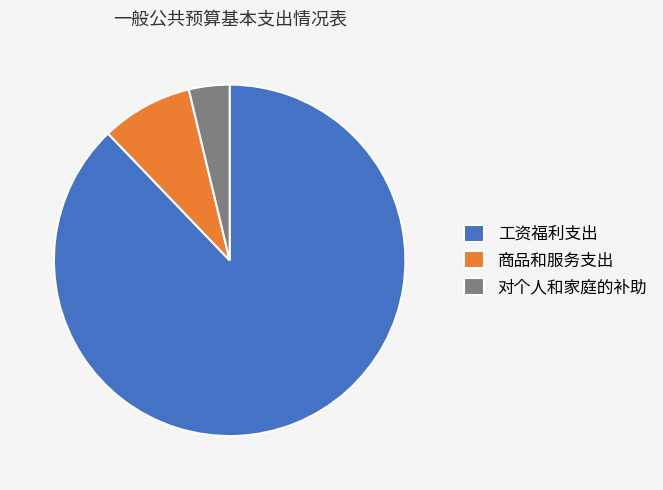

How many segments does this pie chart have?

3